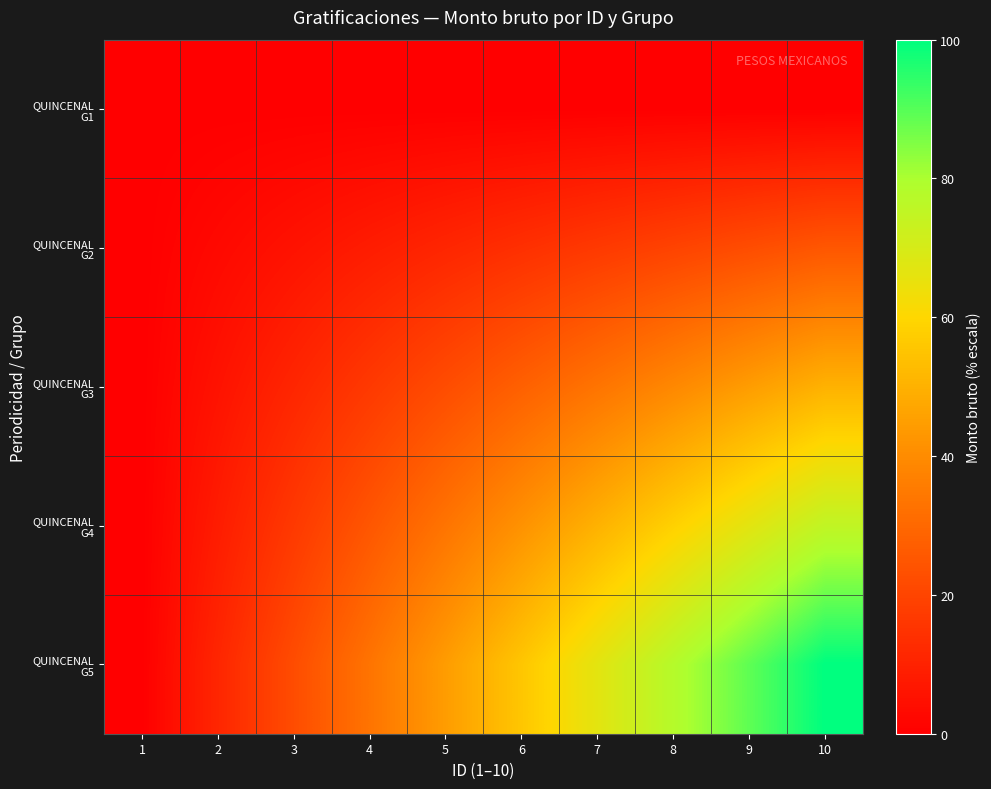

Which series has the largest range (max minus min)?

QUINCENAL G5